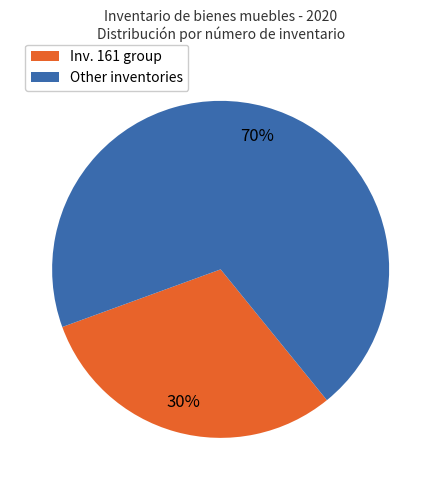

To the nearest percent, what is the average slice percentage?

50%